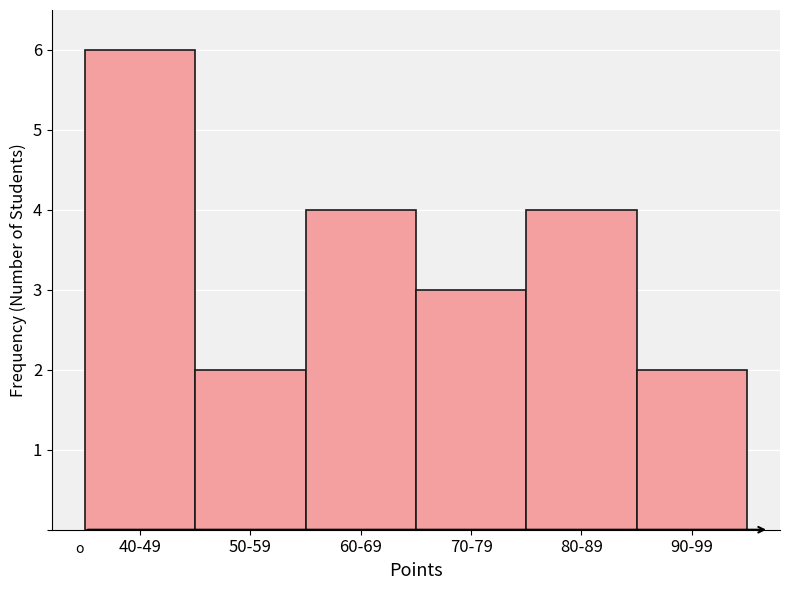

Reading left to right, list all the values displayed in this chart.

6	2	4	3	4	2